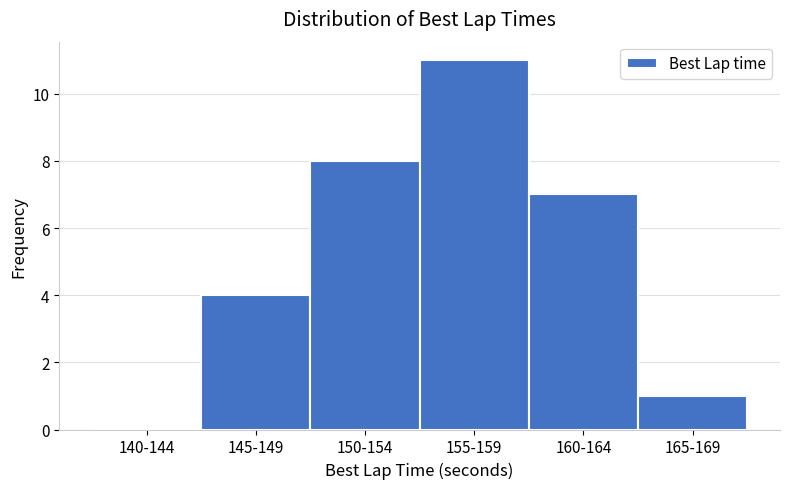

Reading left to right, extract all data points from this chart.

140-144=0	145-149=4	150-154=8	155-159=11	160-164=7	165-169=1